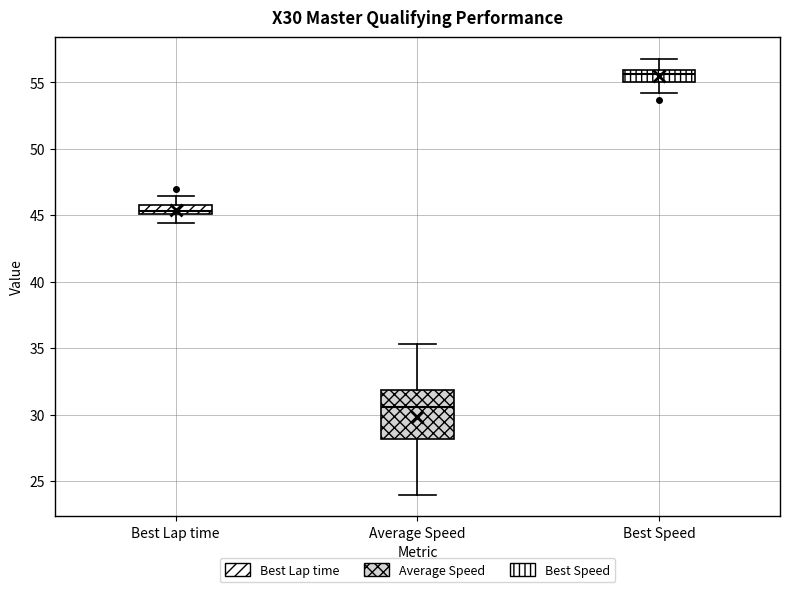

Which box has the highest median line?

Best Speed